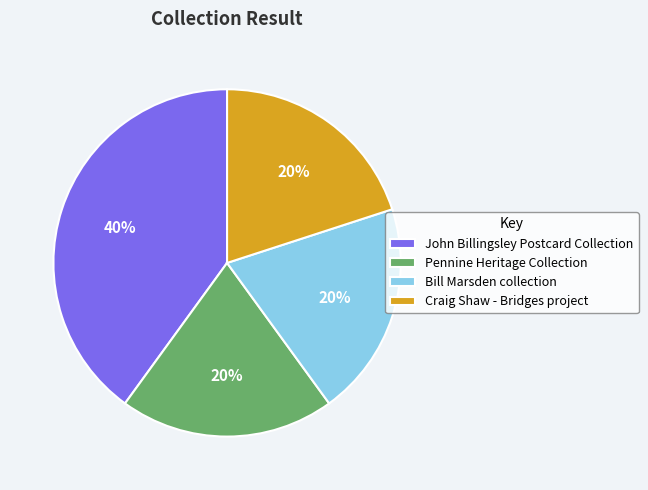

Combined, do Craig Shaw - Bridges project and John Billingsley Postcard Collection account for over 50%?

Yes